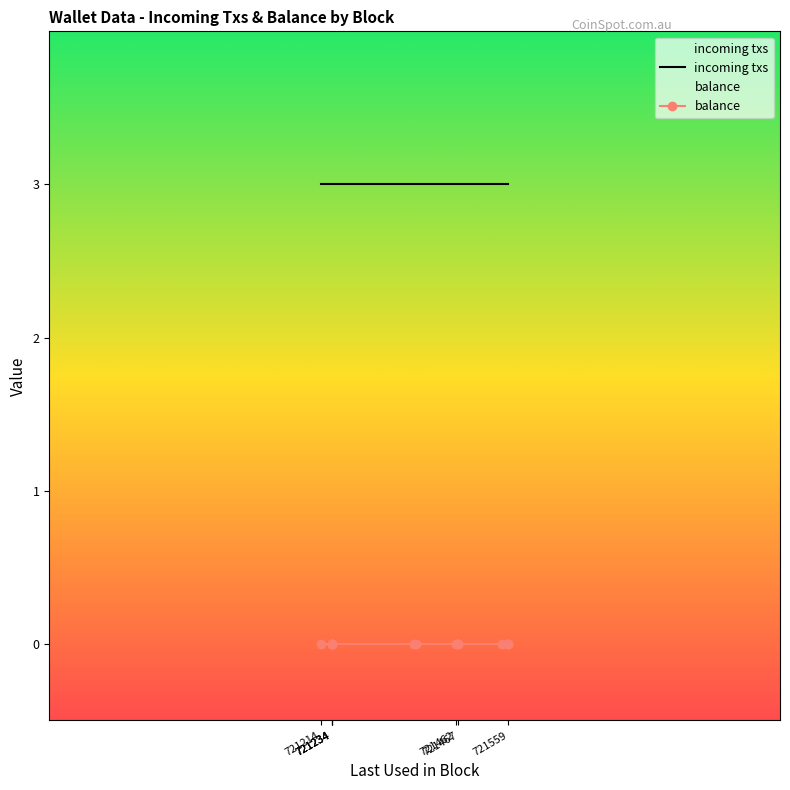

At which label is incoming txs closest to 3?

721214